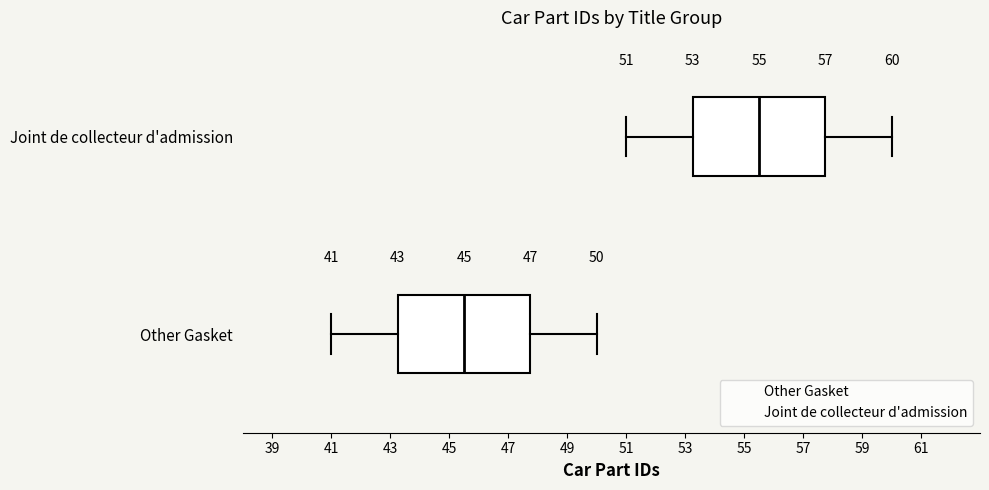

Which box's median line is the furthest to the right?

Joint de collecteur d'admission